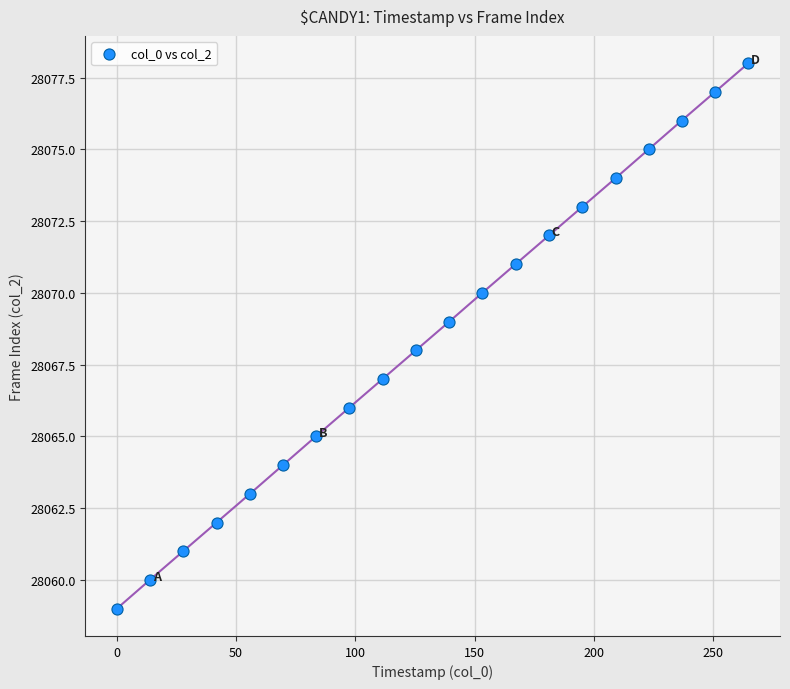

What is the range of Y values (max minus min)?

19